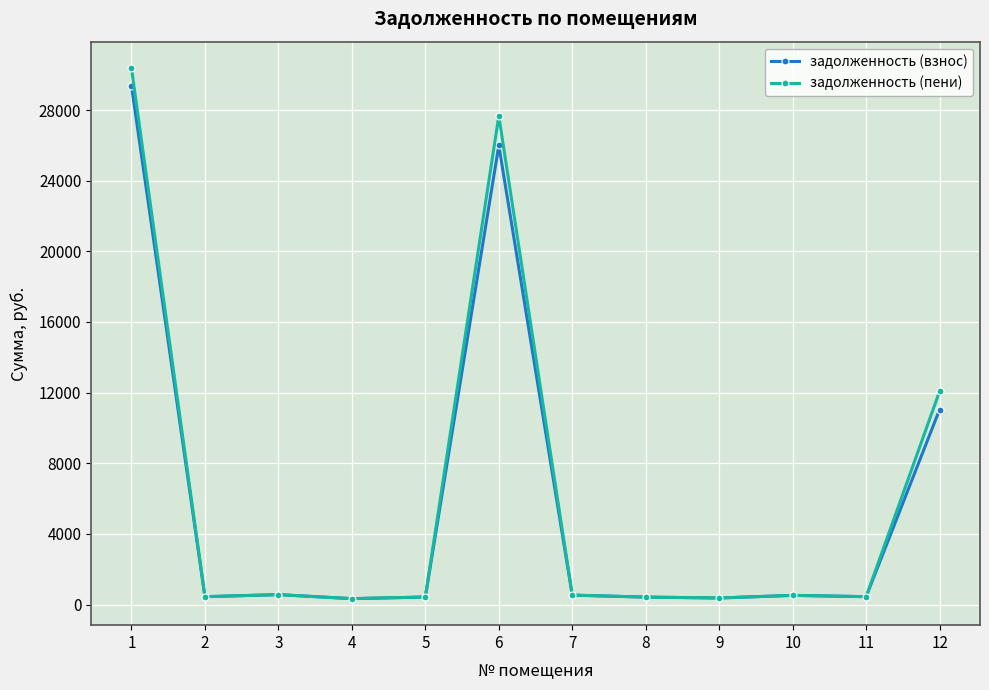

How many values in the задолженность (взнос) series are below 521?

6